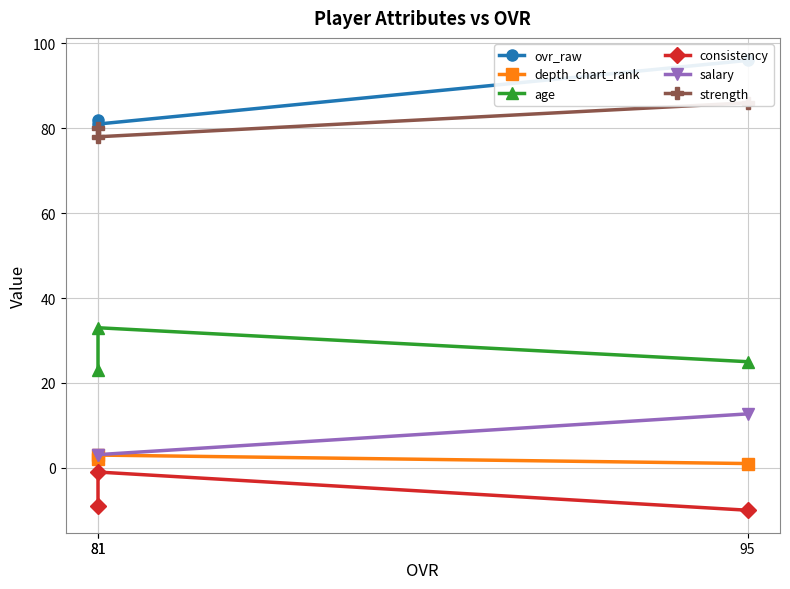

Reading left to right, list all the values displayed in this chart.

ovr_raw: 95=96.0	81=81.0	81=82.0
depth_chart_rank: 95=1.0	81=3.0	81=2.0
age: 95=25.0	81=33.0	81=23.0
consistency: 95=-10.0	81=-1.0	81=-9.0
salary: 95=12.7	81=3.1	81=3.0
strength: 95=86.0	81=78.0	81=80.0